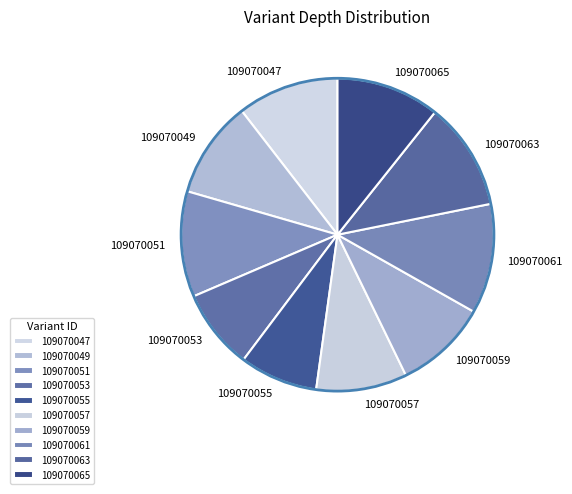

How many segments does this pie chart have?

10